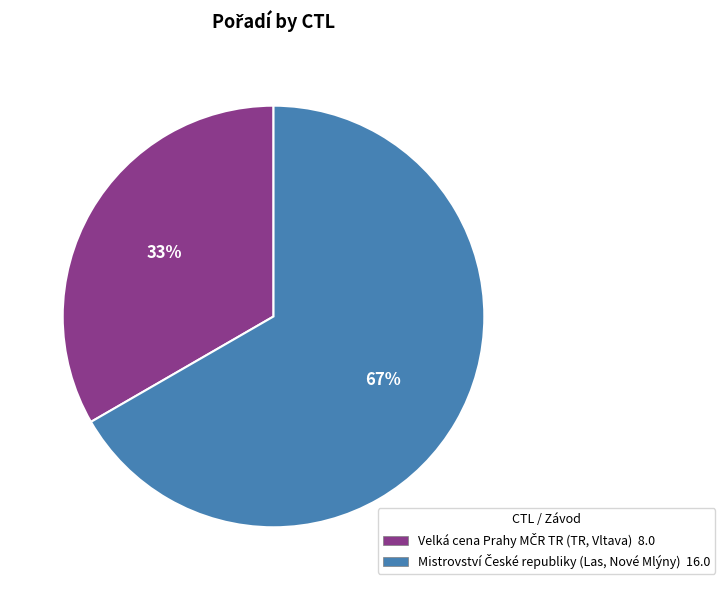

Is there a majority slice in this chart?

Yes